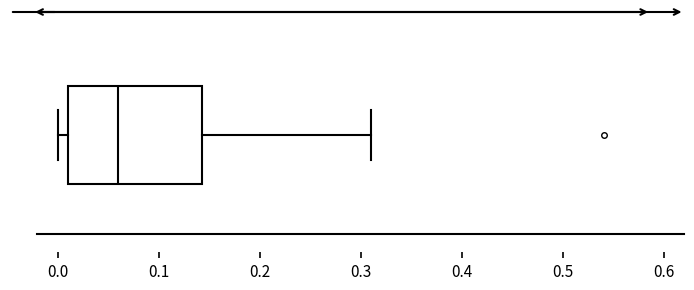

Where is the right edge of the box on the x-axis? The values are not printed on the chart, so give them approximately, as read against the axis.

0.14